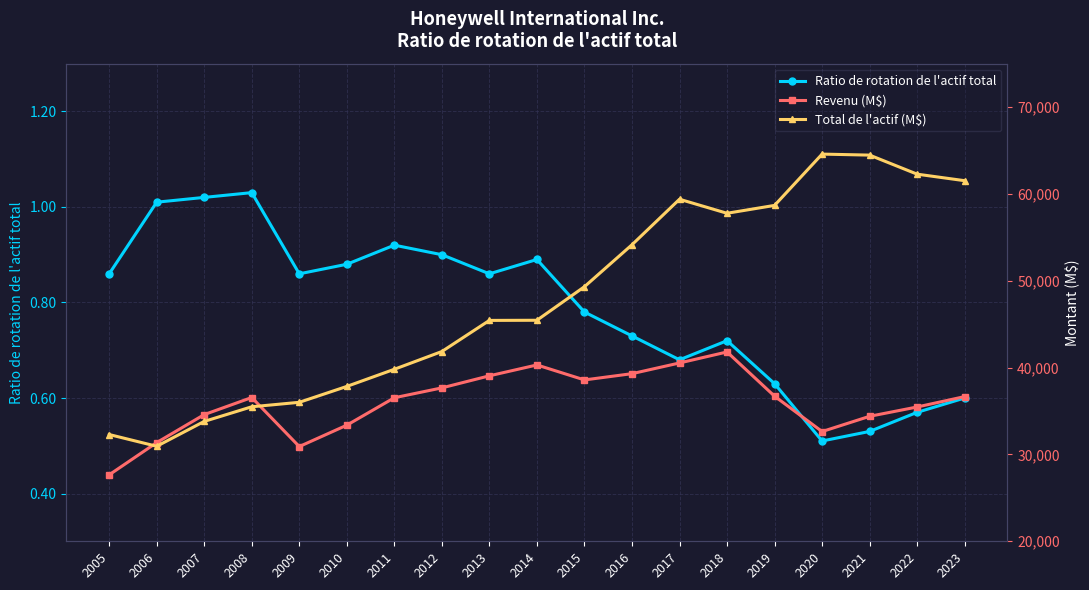

Which has a higher value, 2018 or 2013?

2013